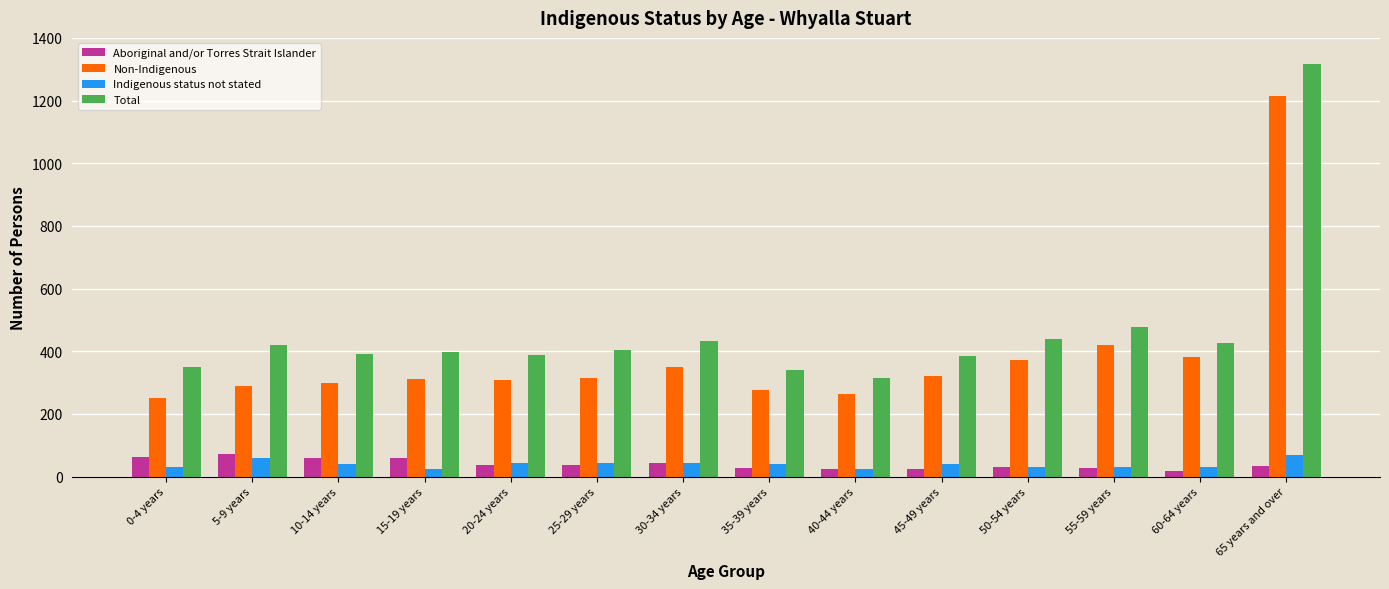

At which label does Total reach its minimum?

40-44 years